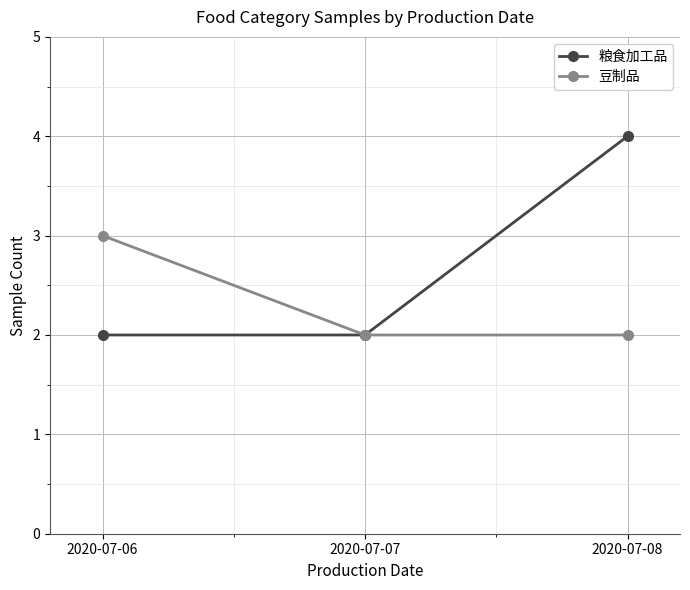

What value does the 豆制品 series have at 2020-07-07?

2